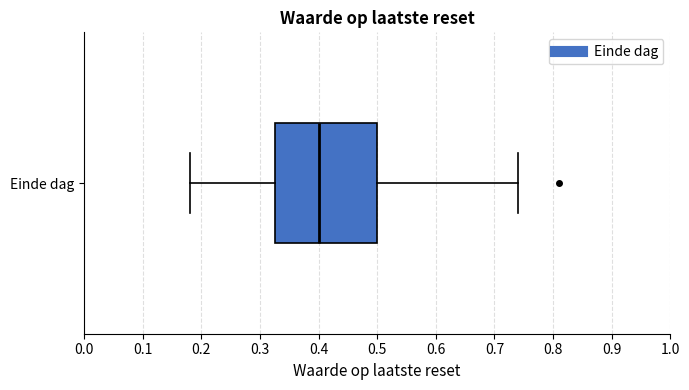

Read this box plot against the x-axis: the position of the median line, the range covered by the box, and the ends of both whiskers. The values are not printed on the chart, so give them approximately, as read against the axis.

median 0.40, box 0.33 to 0.50, whiskers 0.18 to 0.74